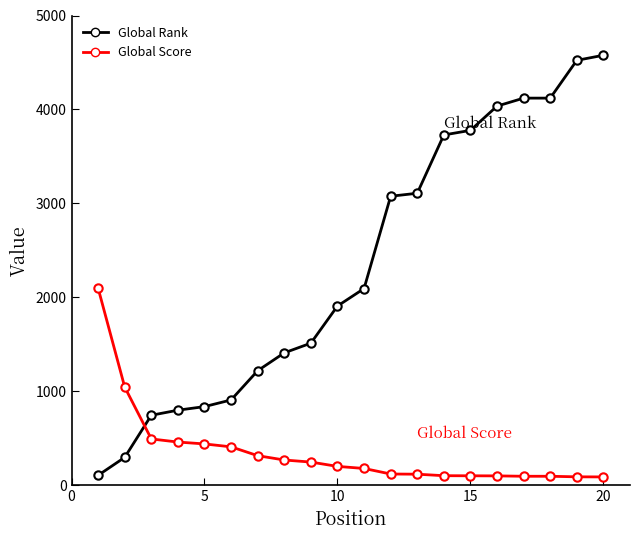

Rank the series by their average value, from highest to lowest.

Global Rank, Global Score